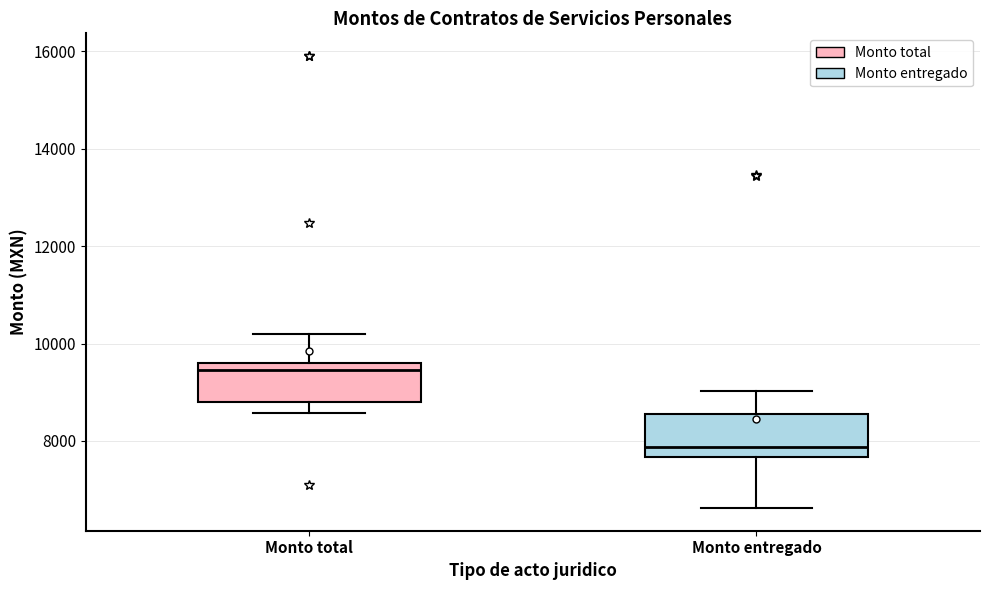

Where is the upper edge of the box for Monto total on the y-axis? The values are not printed on the chart, so give them approximately, as read against the axis.

9600